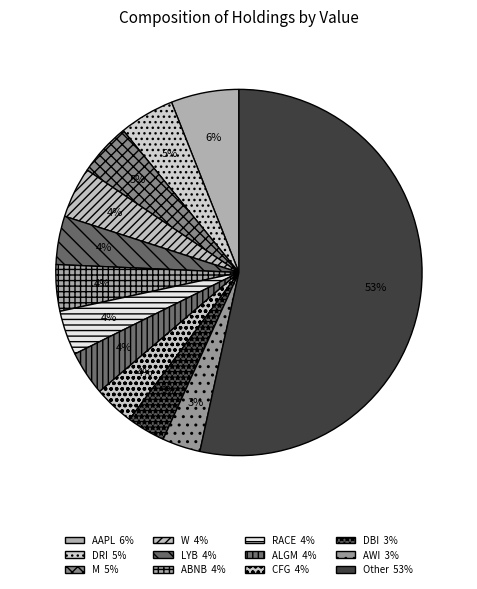

Count the number of slices in the pie.

12